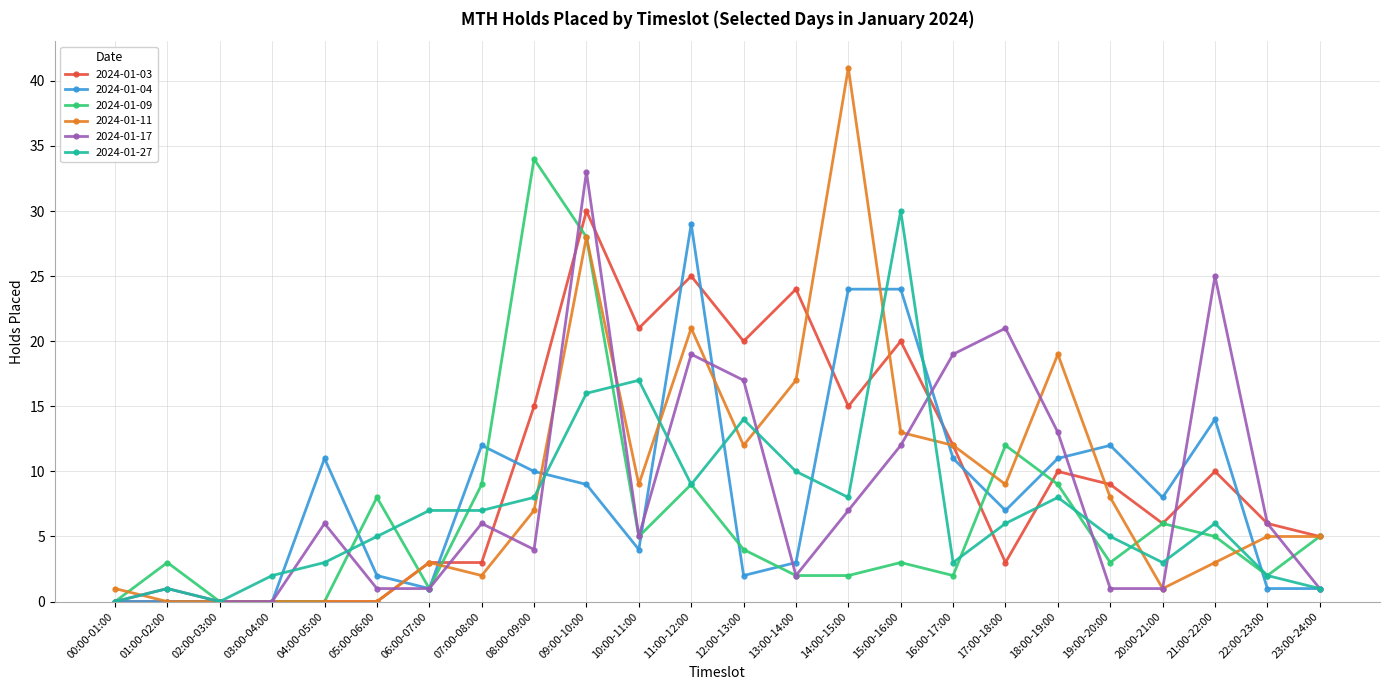

True or false: 2024-01-04 has more than 2 interior local peaks.

True